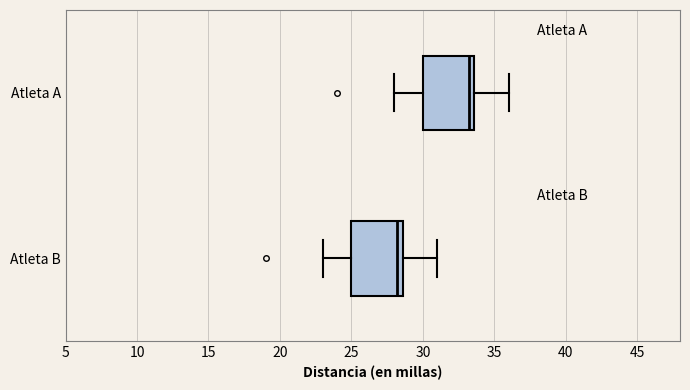

Where does the left whisker of the box for Atleta A end on the x-axis? The values are not printed on the chart, so give them approximately, as read against the axis.

28.0